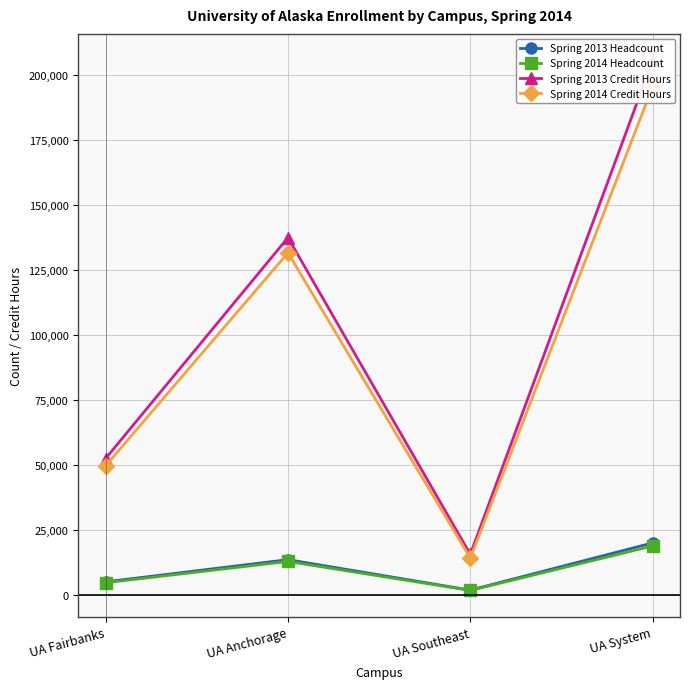

Reading left to right, transcribe all the data shown in this chart.

Spring 2013 Headcount: UA Fairbanks=5079.0	UA Anchorage=13619.0	UA Southeast=1899.0	UA System=20063.0
Spring 2014 Headcount: UA Fairbanks=4737.0	UA Anchorage=12915.0	UA Southeast=1756.0	UA System=18888.0
Spring 2013 Credit Hours: UA Fairbanks=52524.5	UA Anchorage=137514.5	UA Southeast=15662.0	UA System=205701.0
Spring 2014 Credit Hours: UA Fairbanks=49707.0	UA Anchorage=131666.0	UA Southeast=14228.0	UA System=195601.0